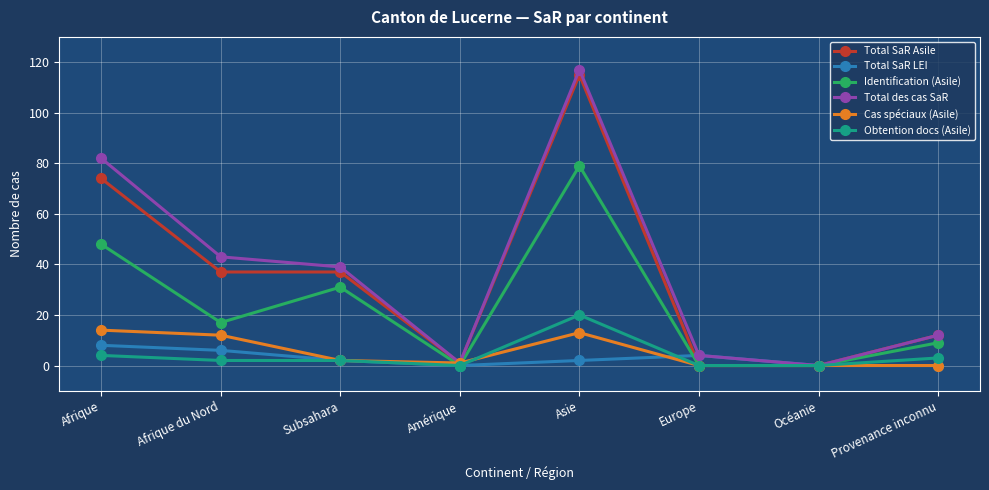

The Identification (Asile) series shows -33 at Amérique. True or false?

False